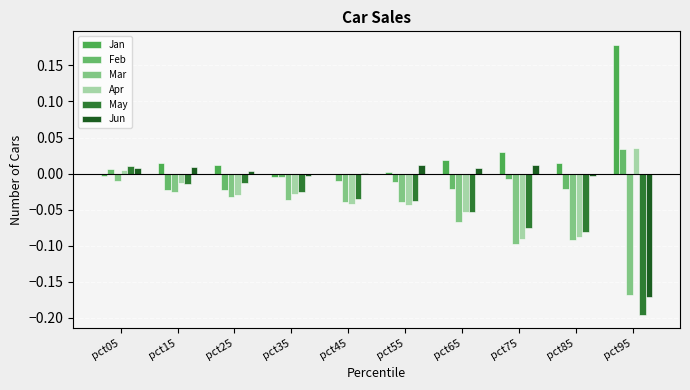

What is the maximum value shown in the chart?

0.2